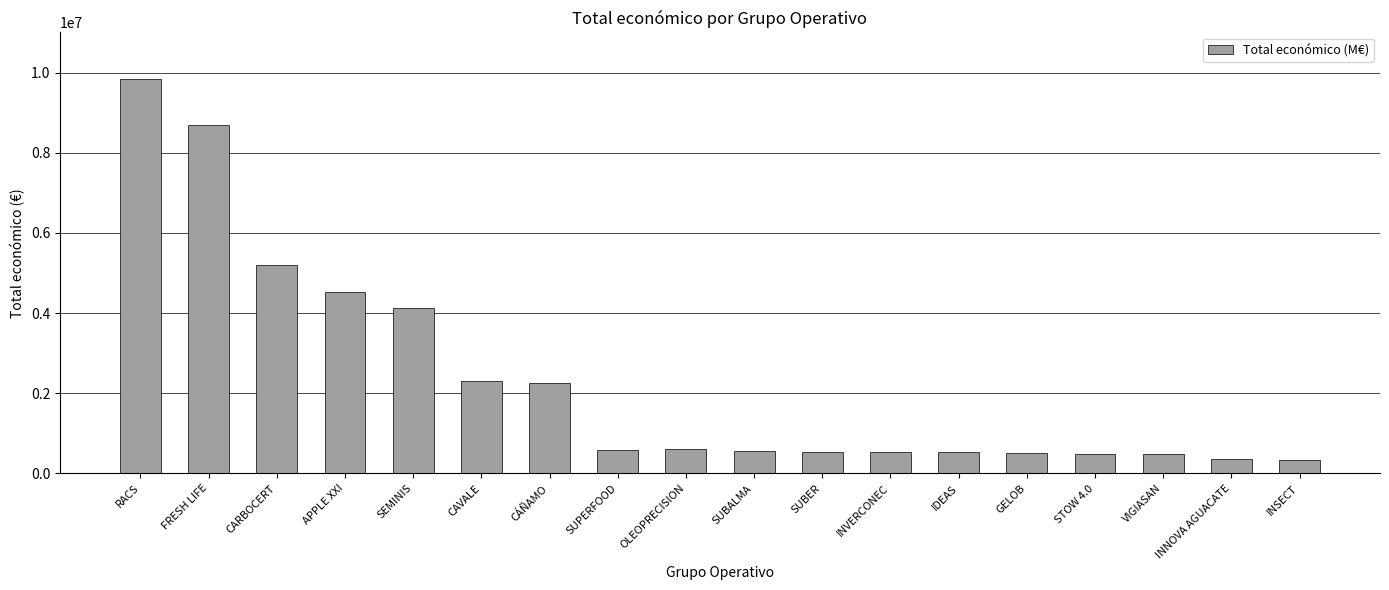

Does the chart contain stacked bars?

No